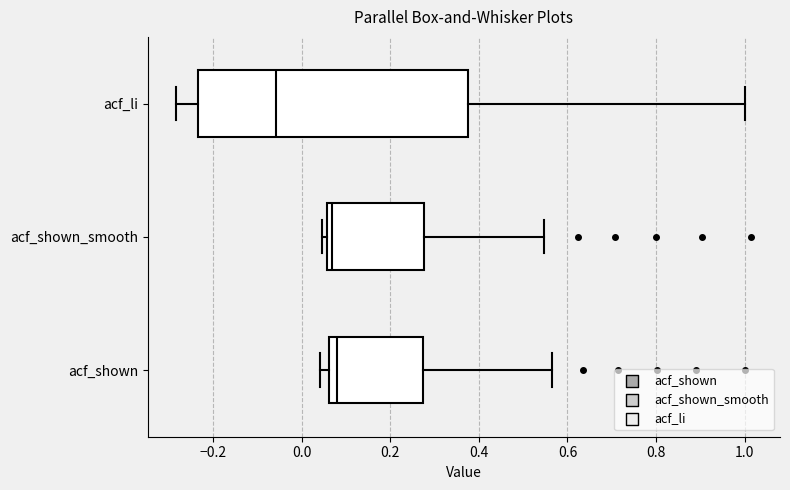

Reading bottom to top, read every box against the x-axis: the position of its median line, the range the box covers, and the ends of its whiskers. The values are not printed on the chart, so give them approximately, as read against the axis.

acf_shown: median 0.08, box 0.06 to 0.28, whiskers 0.04 to 0.56
acf_shown_smooth: median 0.06 (just right of the box's left edge), box 0.06 to 0.28, whiskers 0.04 to 0.54
acf_li: median -0.06, box -0.24 to 0.38, whiskers -0.28 to 1.00